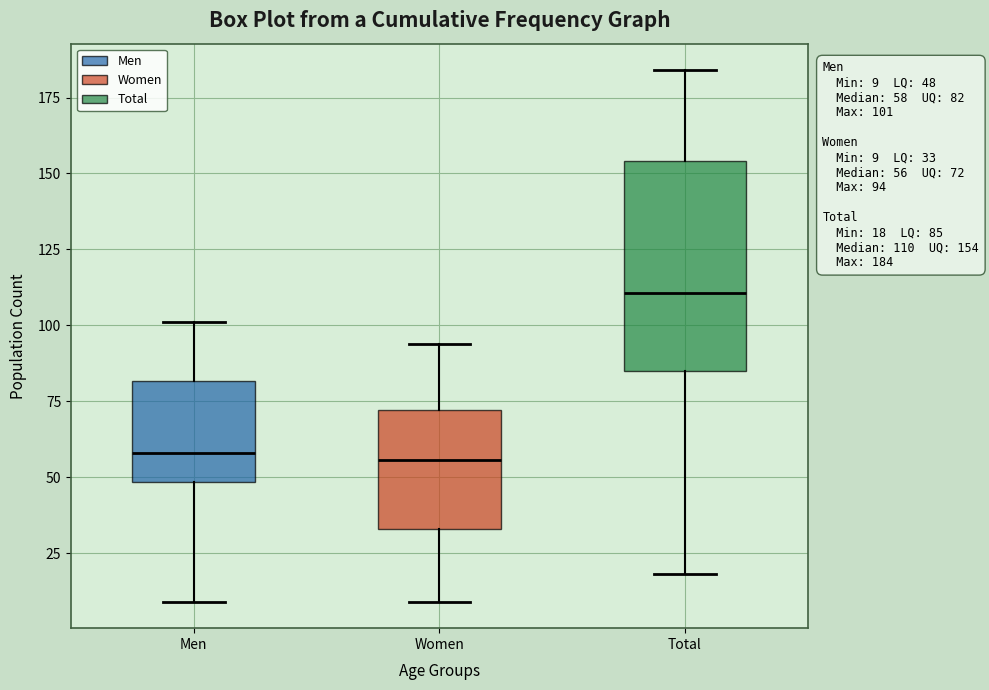

Which box is the tallest, from its lower edge to its upper edge?

Total